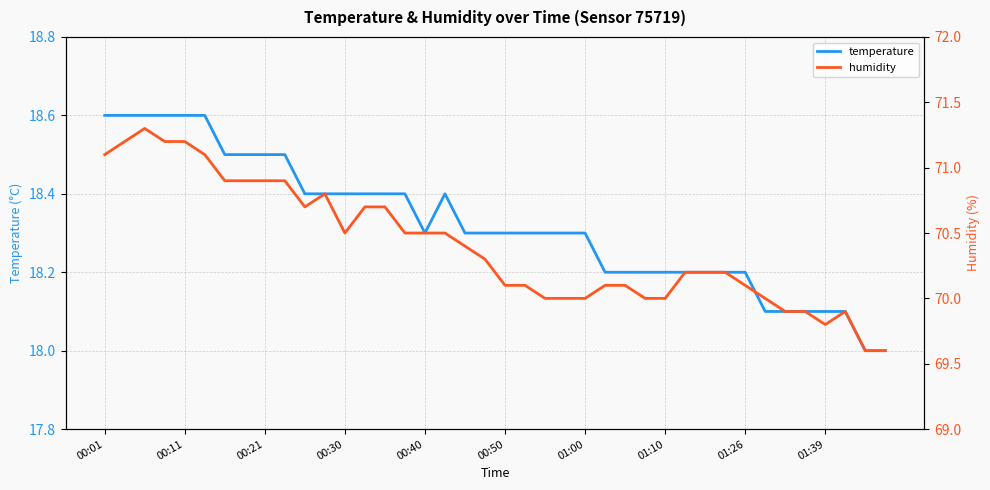

What is the difference between the humidity values at 38 and 13?

1.1